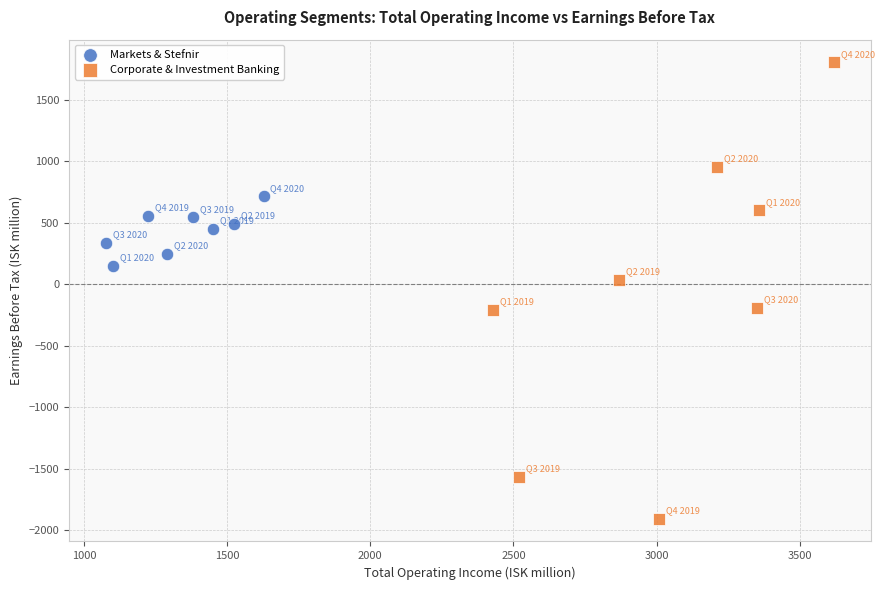

What are all the series names shown in the legend?

Markets & Stefnir, Corporate & Investment Banking